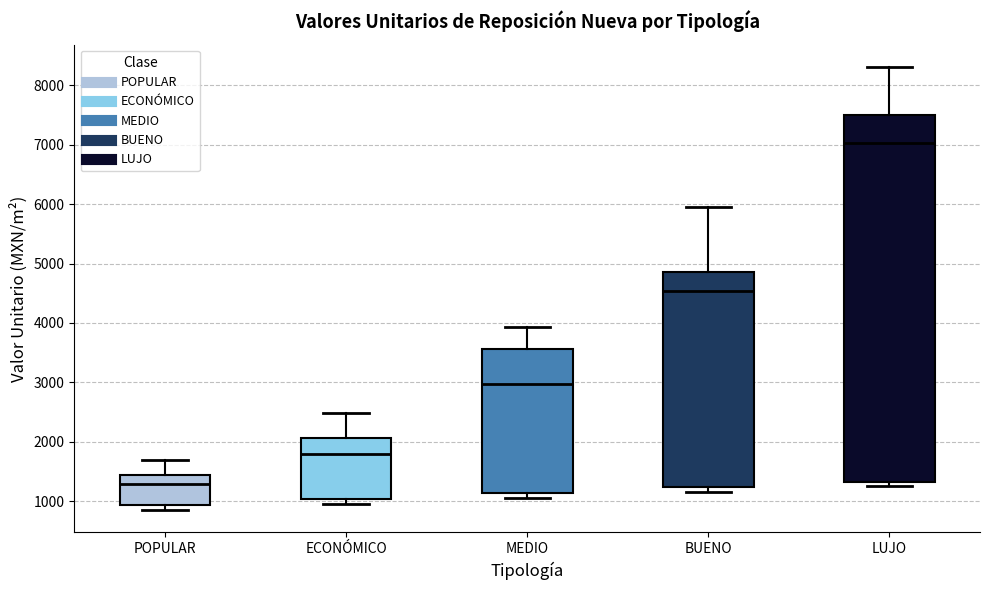

Which box has the lowest median line?

POPULAR